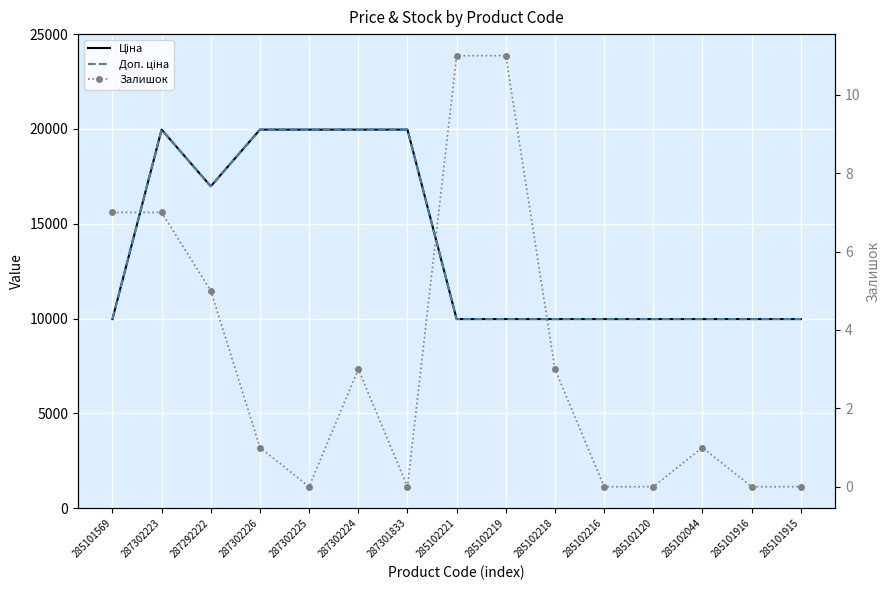

What is the maximum value shown in the chart?

19964.2